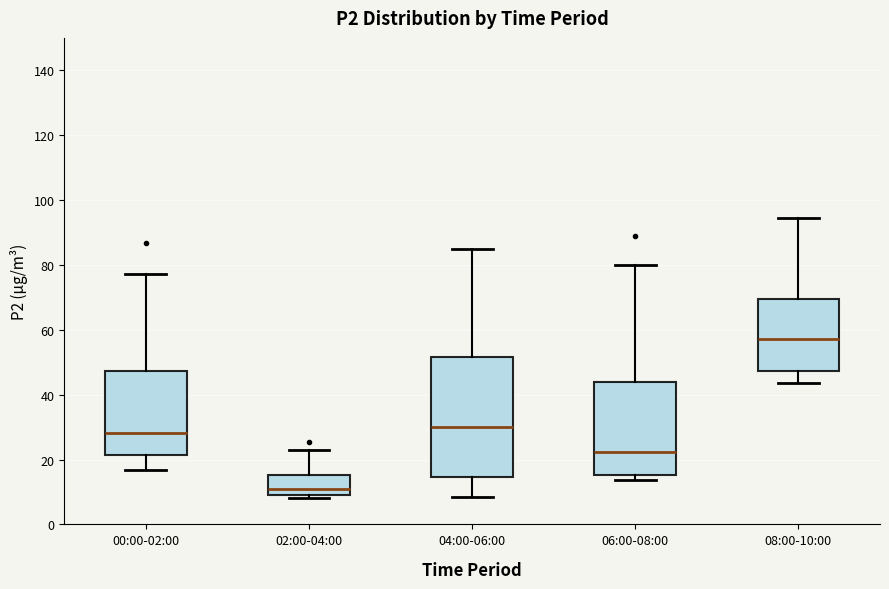

Which box is the tallest, from its lower edge to its upper edge?

04:00-06:00